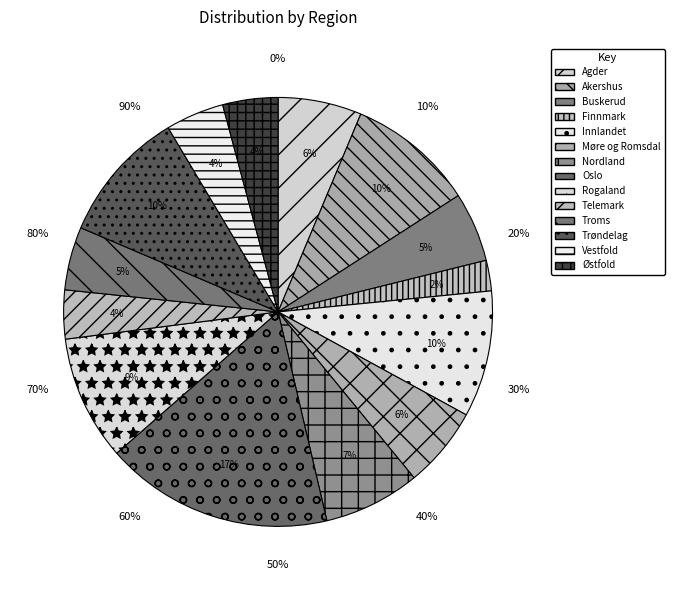

How many slices are in this pie chart?

14